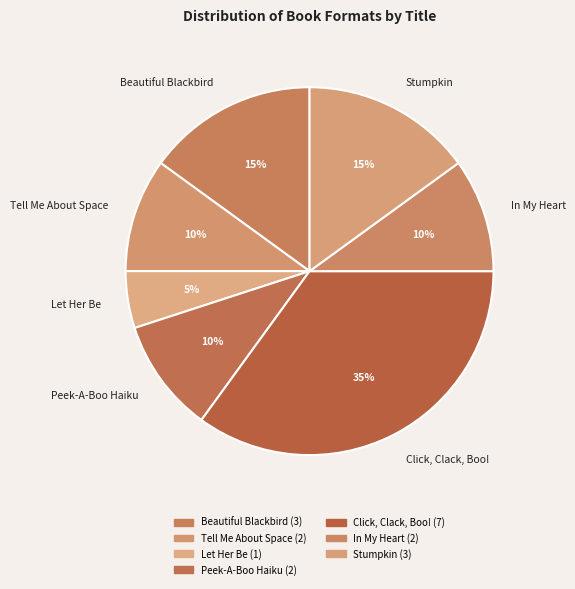

Is there any slice that represents more than half of the pie?

No